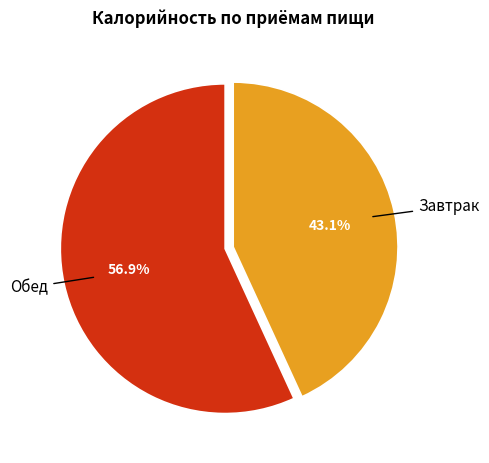

Is there a majority slice in this chart?

Yes